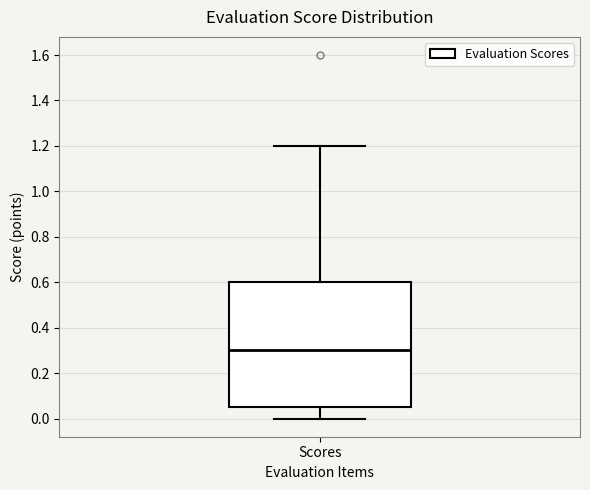

Where does the lower whisker of the box for Scores end on the y-axis? The values are not printed on the chart, so give them approximately, as read against the axis.

0.00